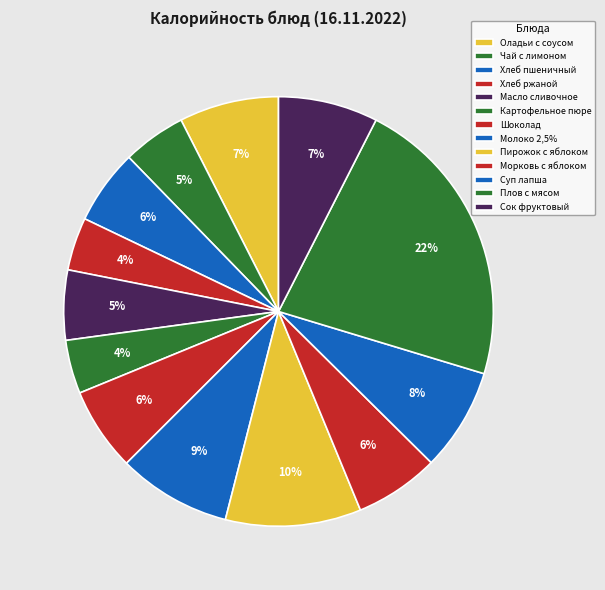

Count the number of slices in the pie.

13